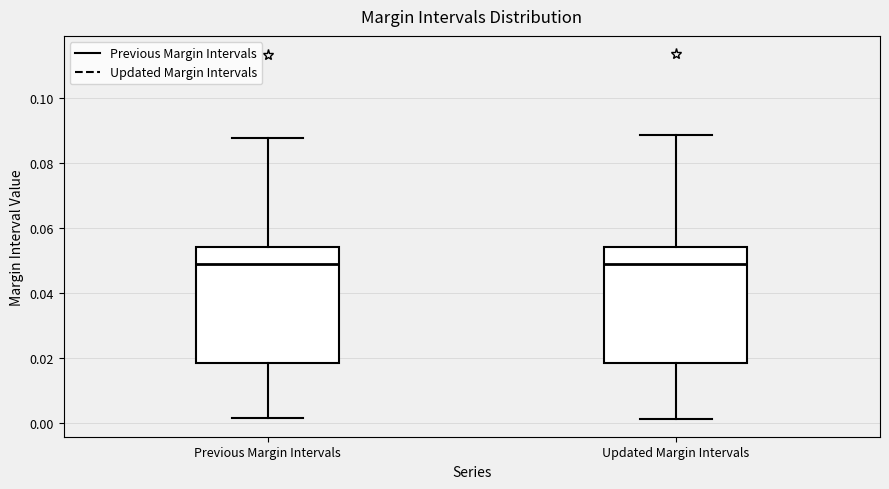

Reading left to right, transcribe this box plot: for each box, give where its median line is, the range the box spans, and where its two whiskers end, as read against the y-axis. The values are not printed on the chart, so give them approximately, as read against the axis.

Previous Margin Intervals: median 0.048, box 0.018 to 0.054, whiskers 0.002 to 0.088
Updated Margin Intervals: median 0.048, box 0.018 to 0.054, whiskers 0.002 to 0.088